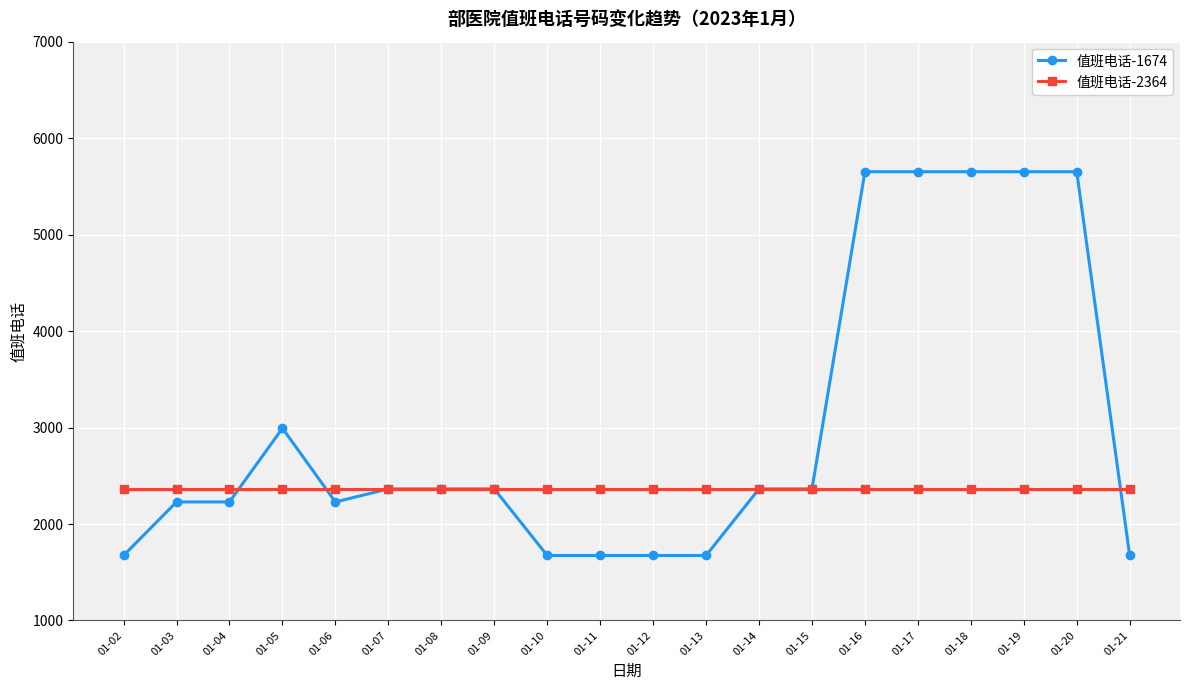

What is the maximum value shown in the chart?

5652